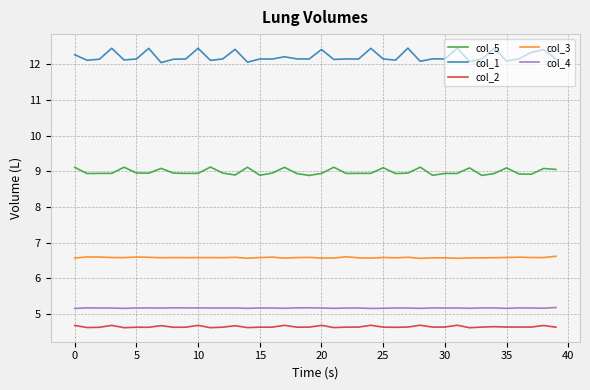

True or false: col_5 and col_2 cross at least once.

False